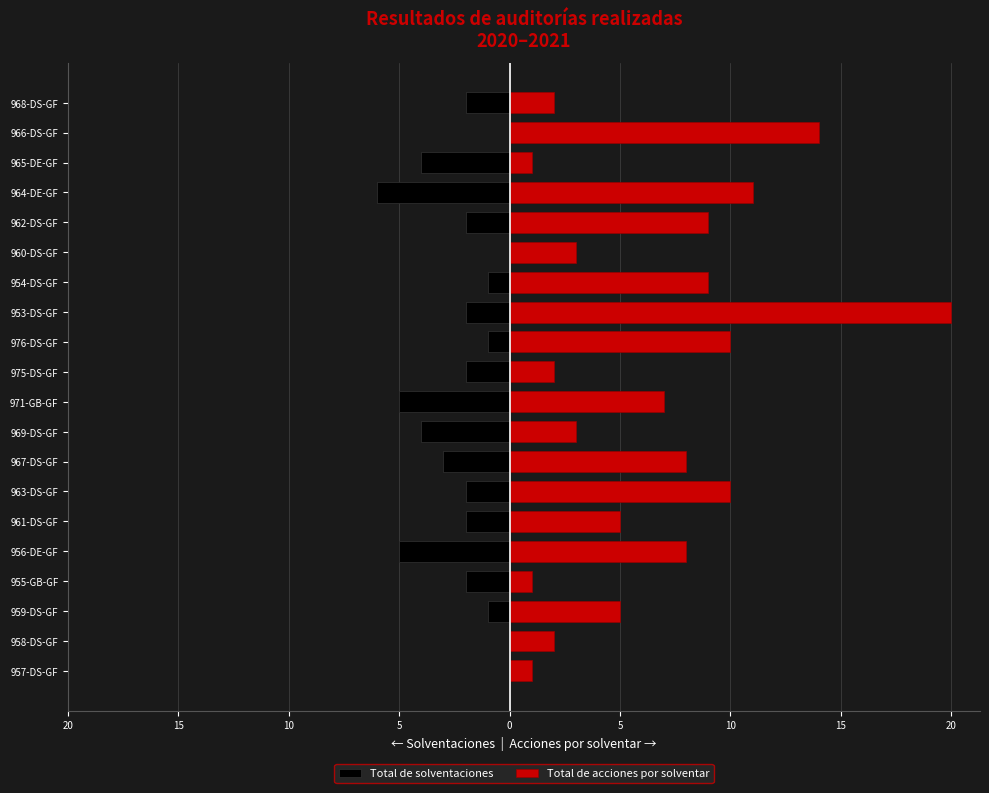

What is the average value of the Total de solventaciones series?

-2